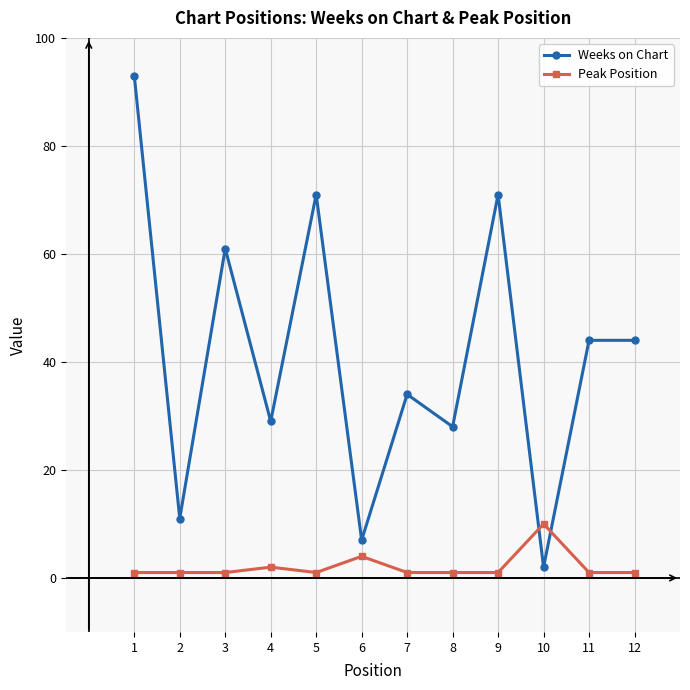

Between 1 and 3, which series saw the biggest shift?

Weeks on Chart